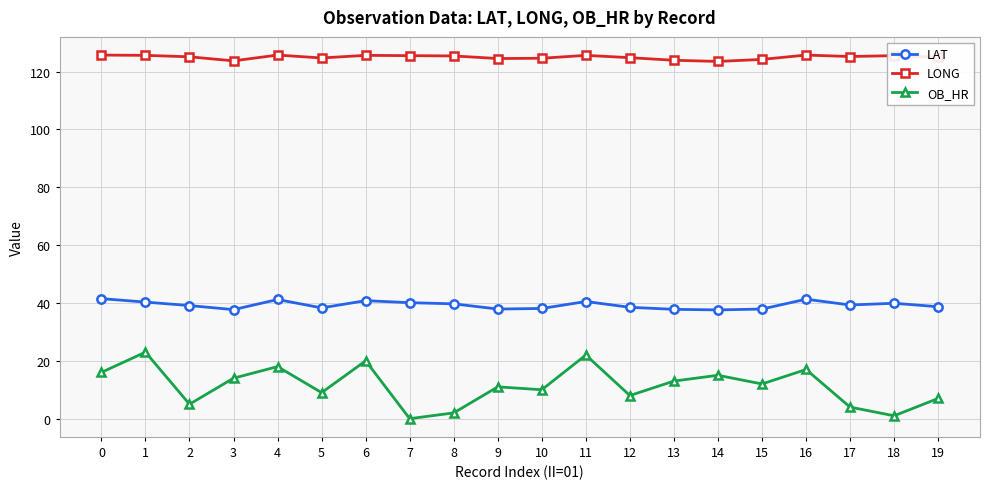

At which category does LAT reach its first local valley?

3